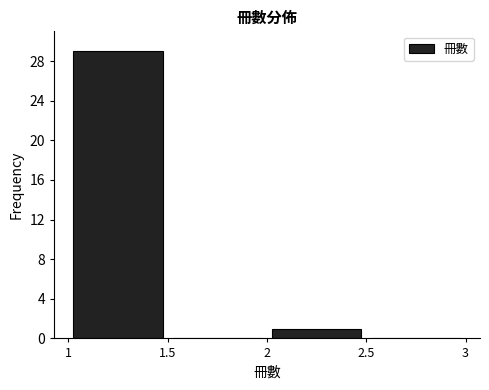

How tall is the bar that spans 1 to 1.5 on the x-axis? The values are not printed on the chart, so give them approximately, as read against the axis.

29